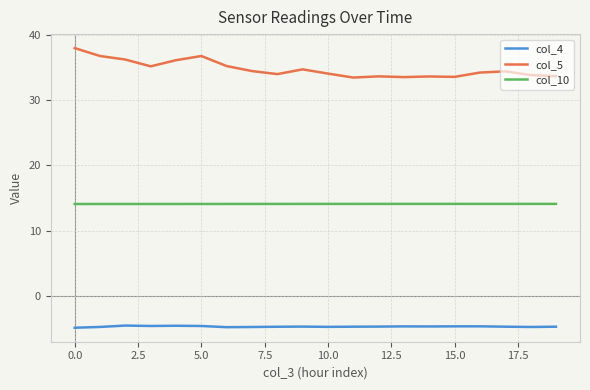

True or false: col_10 and col_4 intersect in this chart.

False